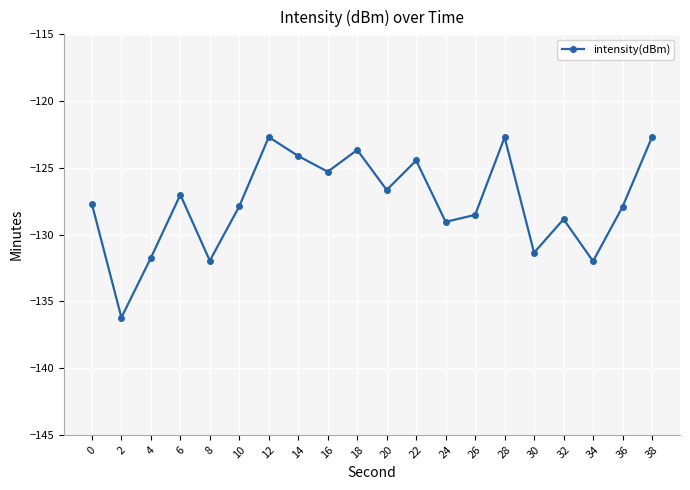

What is the sum of all values?

-2552.5